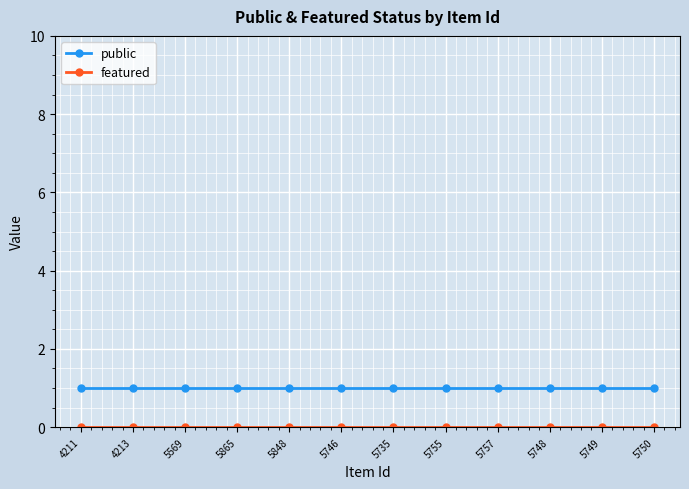

What is the label of the 7th point from the right?

5746